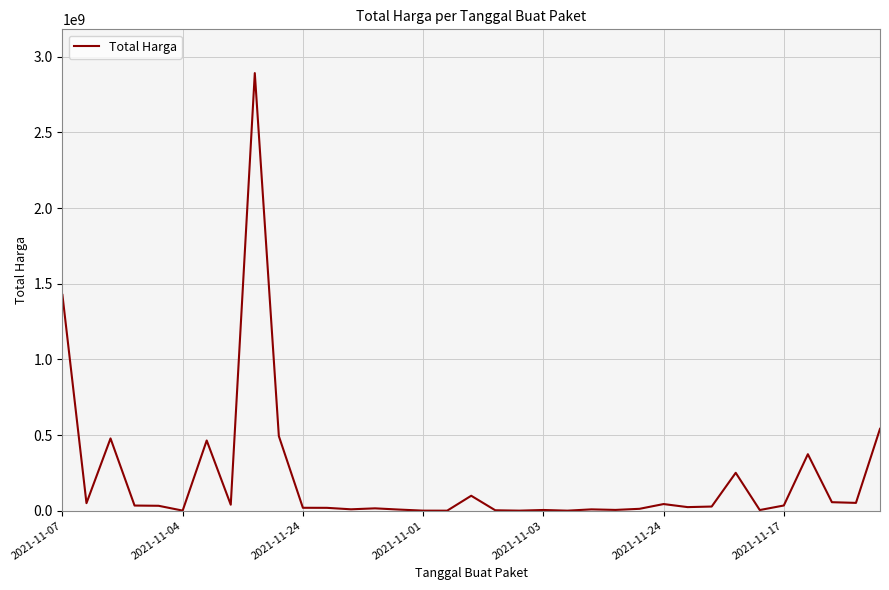

What is the greatest value displayed?

2892122000